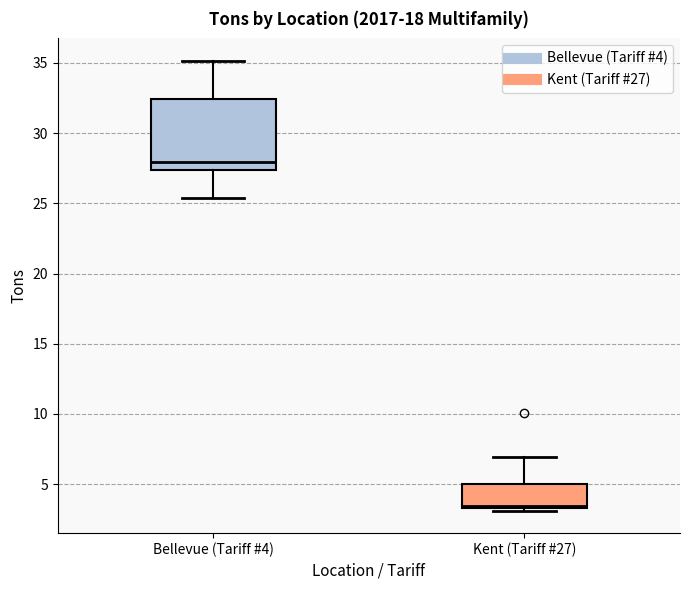

Reading left to right, read every box against the y-axis: the position of its median line, the range the box covers, and the ends of its whiskers. The values are not printed on the chart, so give them approximately, as read against the axis.

Bellevue (Tariff #4): median 28.0, box 27.5 to 32.5, whiskers 25.5 to 35.0
Kent (Tariff #27): median 3.5 (just above the box's lower edge), box 3.5 to 5.0, whiskers 3.0 to 7.0